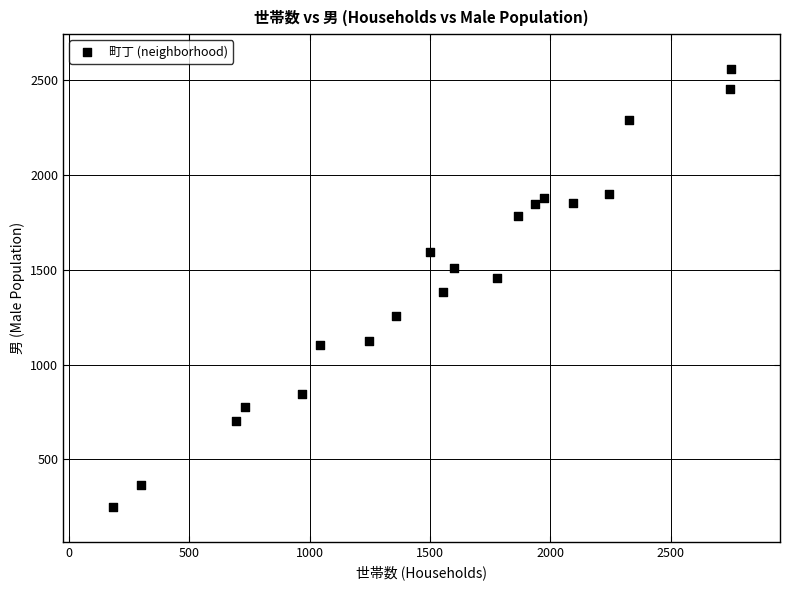

What is the range of X values (max minus min)?

2567